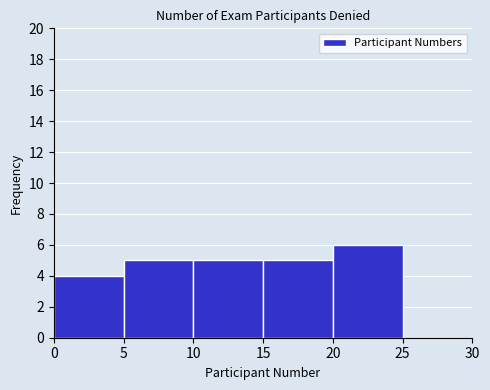

Reading left to right, list every bar in this chart as the range it spans on the x-axis followed by its height. The values are not printed on the chart, so give them approximately, as read against the axis.

0 to 5: 4
5 to 10: 5
10 to 15: 5
15 to 20: 5
20 to 25: 6